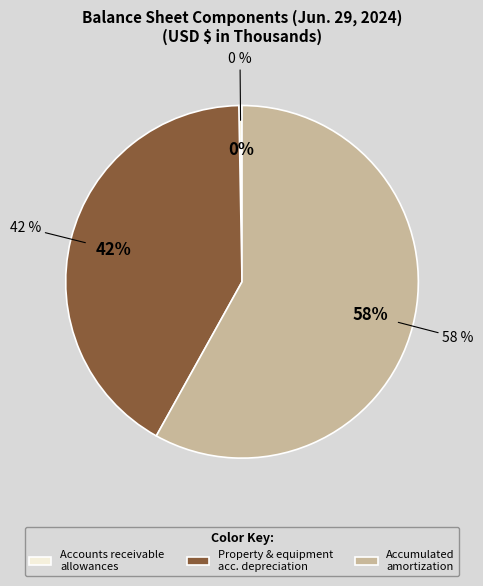

Which category has the smallest portion of the pie?

Accounts receivable, allowances